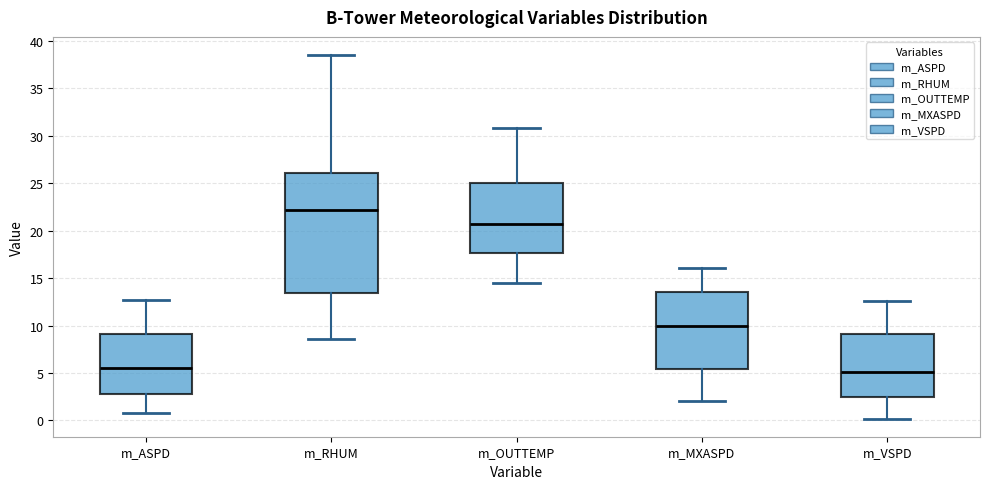

Reading left to right, transcribe this box plot: for each box, give where its median line is, the range the box spans, and where its two whiskers end, as read against the y-axis. The values are not printed on the chart, so give them approximately, as read against the axis.

m_ASPD: median 5.5, box 3.0 to 9.0, whiskers 1.0 to 12.5
m_RHUM: median 22.0, box 13.5 to 26.0, whiskers 8.5 to 38.5
m_OUTTEMP: median 20.5, box 17.5 to 25.0, whiskers 14.5 to 31.0
m_MXASPD: median 10.0, box 5.5 to 13.5, whiskers 2.0 to 16.0
m_VSPD: median 5.0, box 2.5 to 9.0, whiskers 0.0 to 12.5